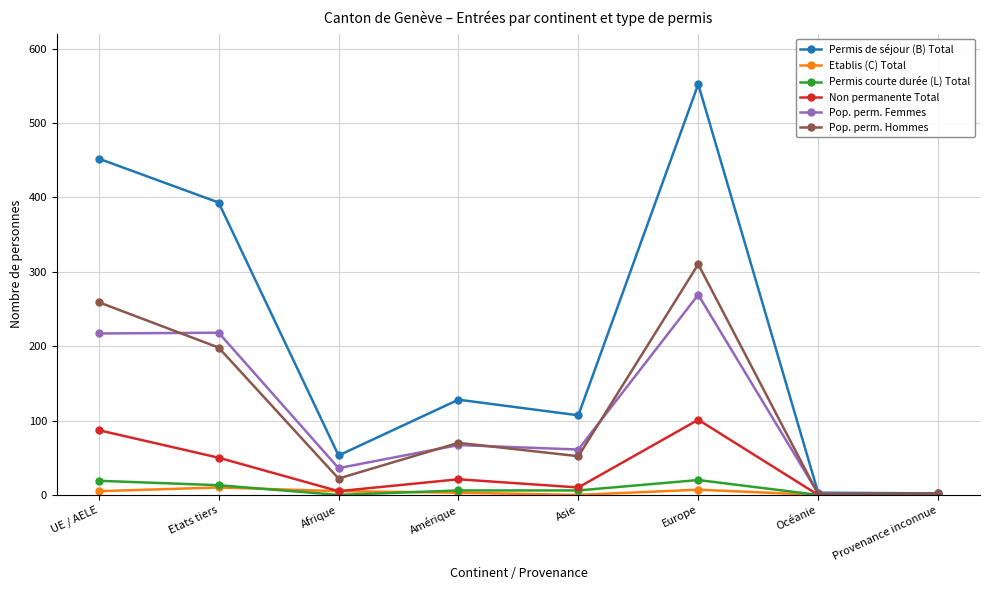

What is the maximum value for Pop. perm. Femmes?

269